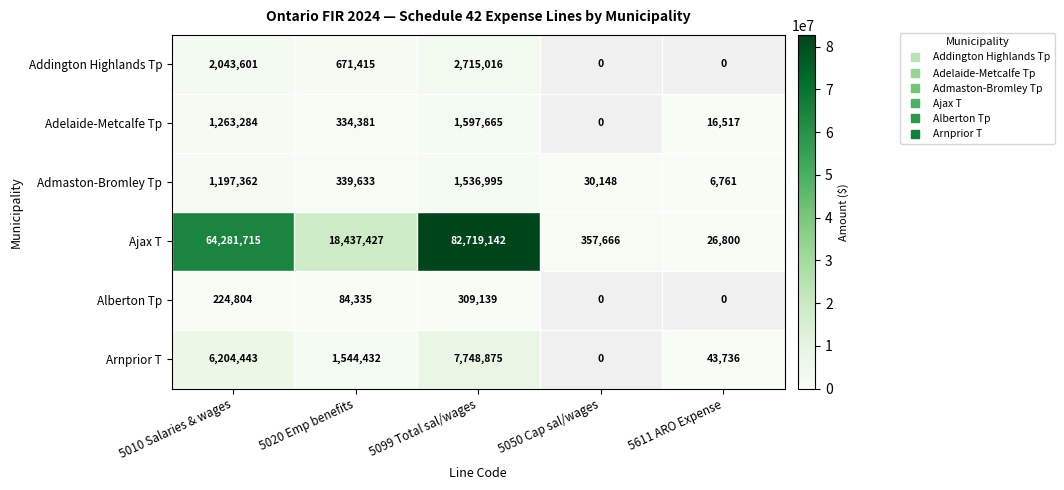

What is the total value across all series at 5099 Total sal/wages?

96626832.0